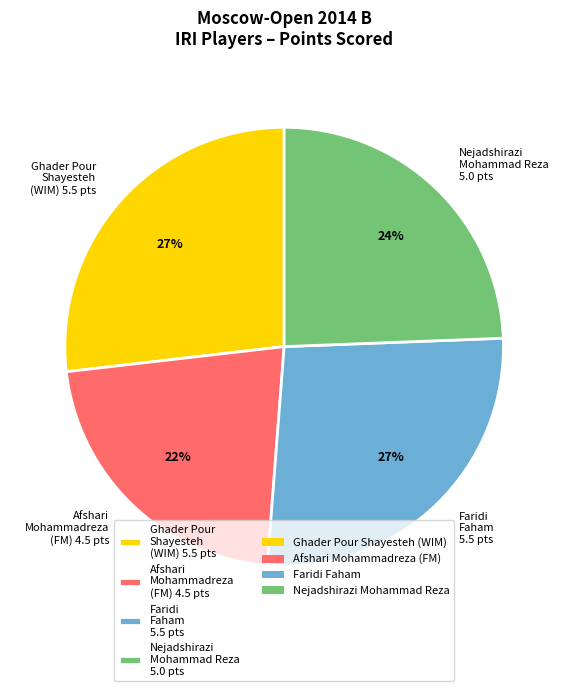

To the nearest percent, what is the combined percentage of Nejadshirazi Mohammad Reza 5.0 pts and Afshari Mohammadreza (FM) 4.5 pts?

46%